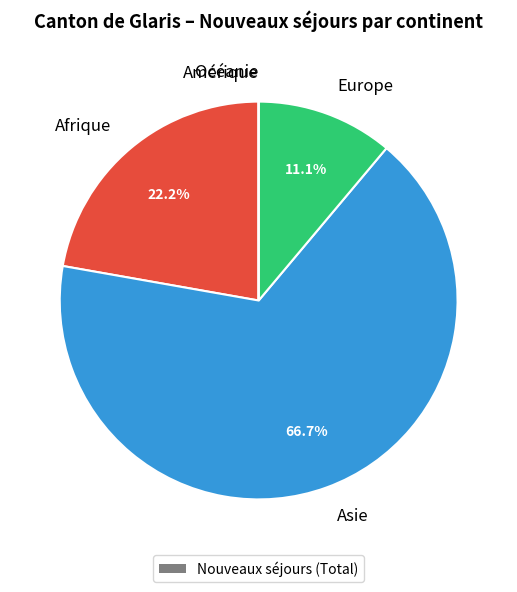

What is the majority slice?

Asie